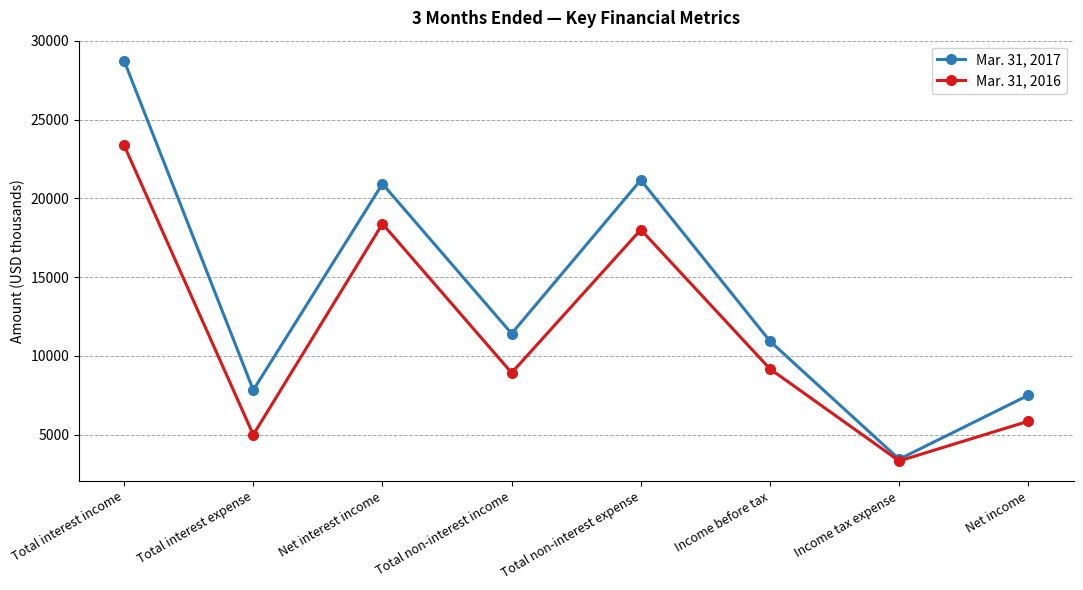

At which label does Mar. 31, 2017 first exceed 11409?

Total interest income